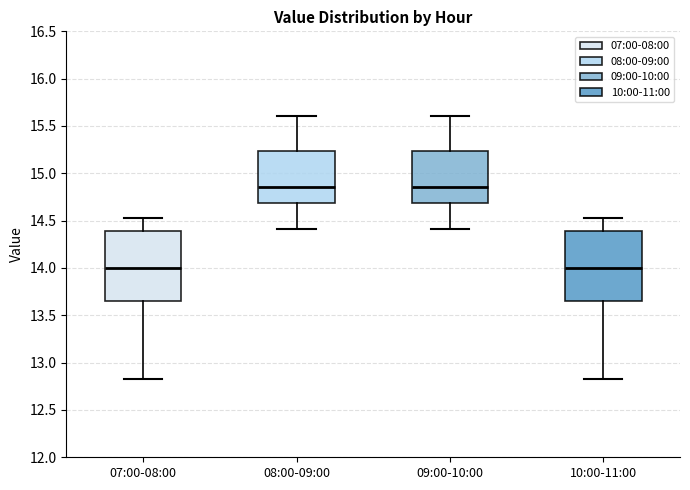

Reading left to right, transcribe this box plot: for each box, give where its median line is, the range the box spans, and where its two whiskers end, as read against the y-axis. The values are not printed on the chart, so give them approximately, as read against the axis.

07:00-08:00: median 14.00, box 13.65 to 14.40, whiskers 12.85 to 14.55
08:00-09:00: median 14.85, box 14.70 to 15.25, whiskers 14.40 to 15.60
09:00-10:00: median 14.85, box 14.70 to 15.25, whiskers 14.40 to 15.60
10:00-11:00: median 14.00, box 13.65 to 14.40, whiskers 12.85 to 14.55